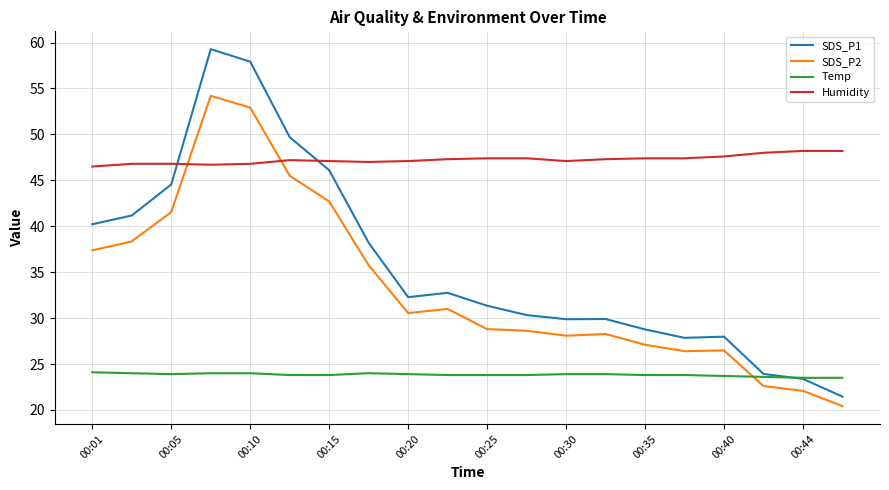

What is the maximum value for SDS_P2?

54.2